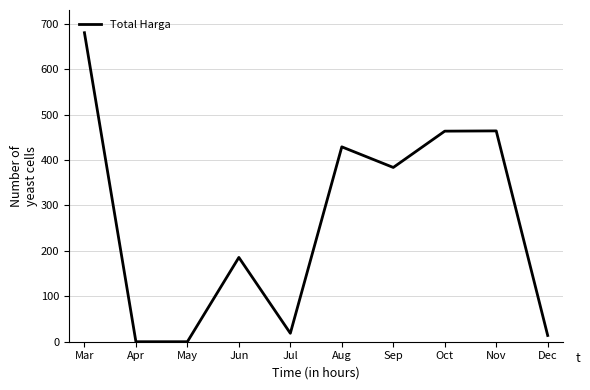

What is the change in value from Mar to Jun?

-494.5